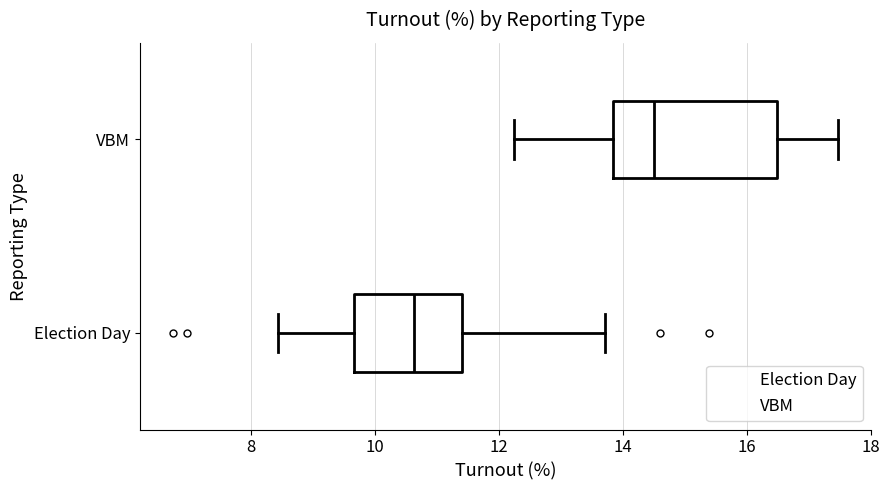

Comparing the boxes themselves (not the whiskers), which one is the widest?

VBM